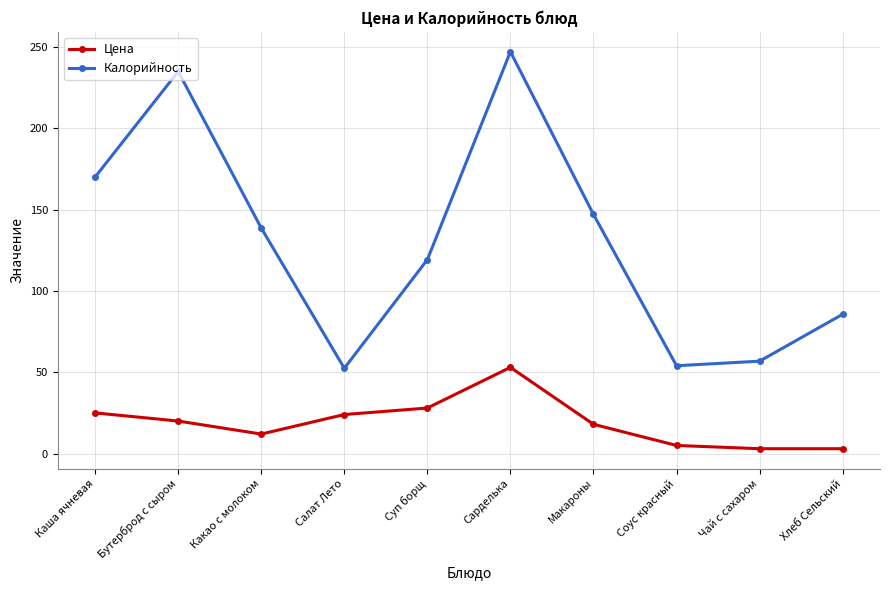

What is the difference between the maximum and minimum values in the Калорийность series?

194.6